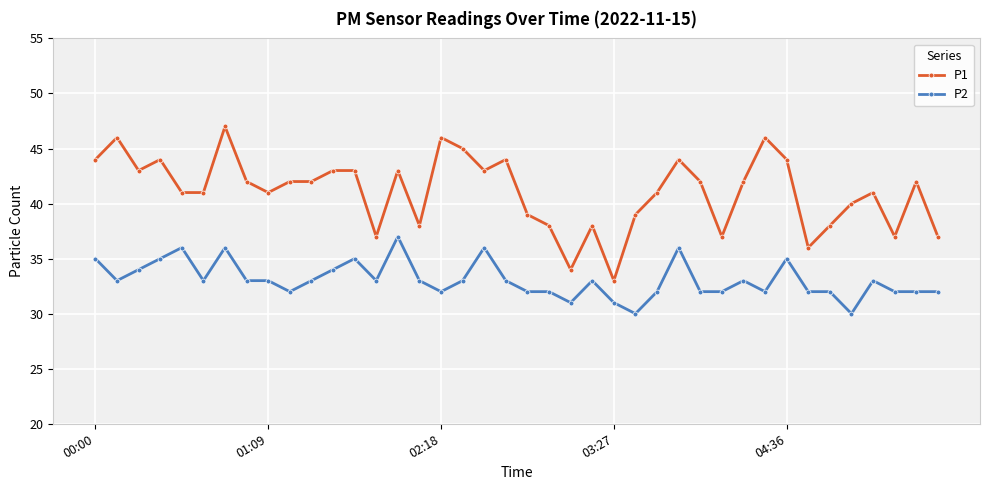

List the series in order of their peak value, lowest first.

P2, P1